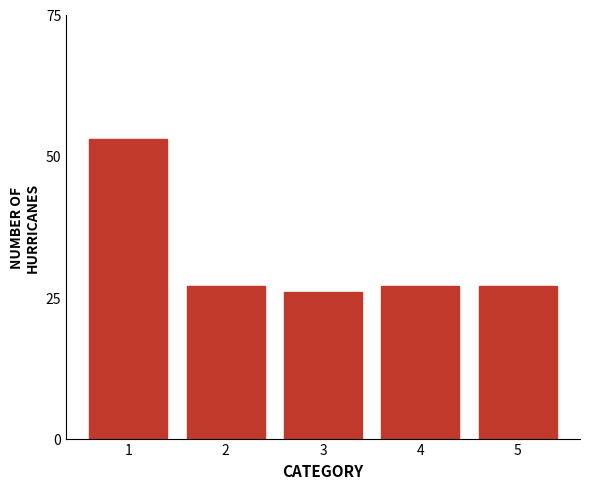

Reading left to right, what are all the values shown in this chart?

53	27	26	27	27